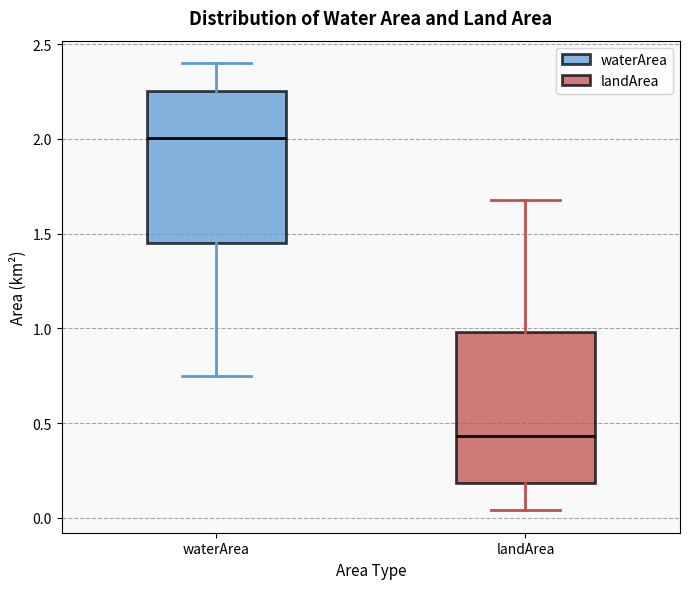

Where is the upper edge of the box for landArea on the y-axis? The values are not printed on the chart, so give them approximately, as read against the axis.

1.00